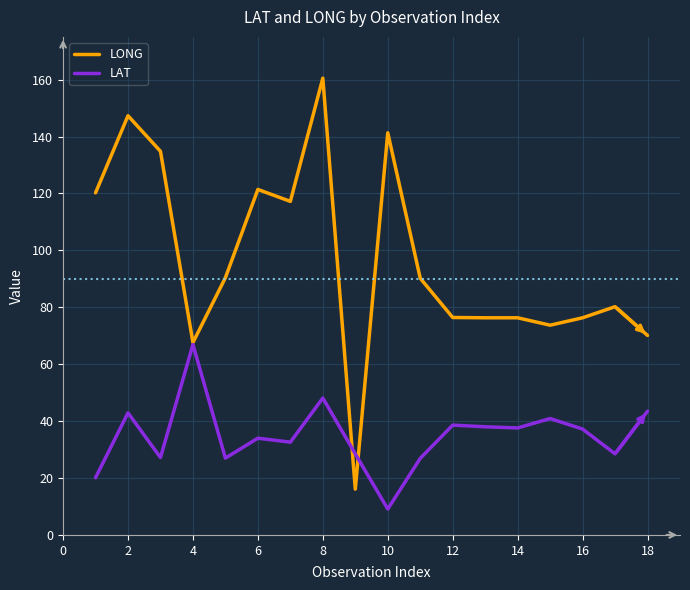

Which series has the largest range (max minus min)?

LONG